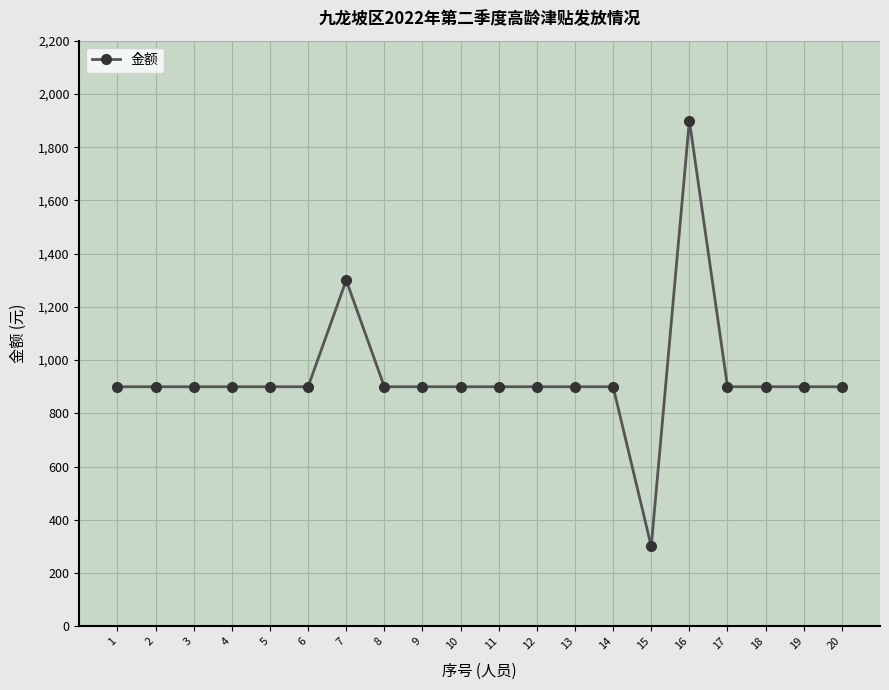

What is the sum of all values?

18800